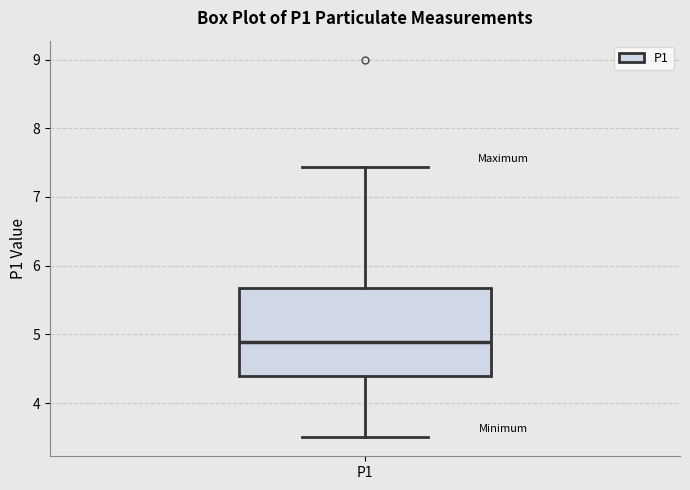

Transcribe this box plot: give where the median line is, the range the box spans, and where the two whiskers end, as read against the y-axis. The values are not printed on the chart, so give them approximately, as read against the axis.

median 4.9, box 4.4 to 5.7, whiskers 3.5 to 7.4